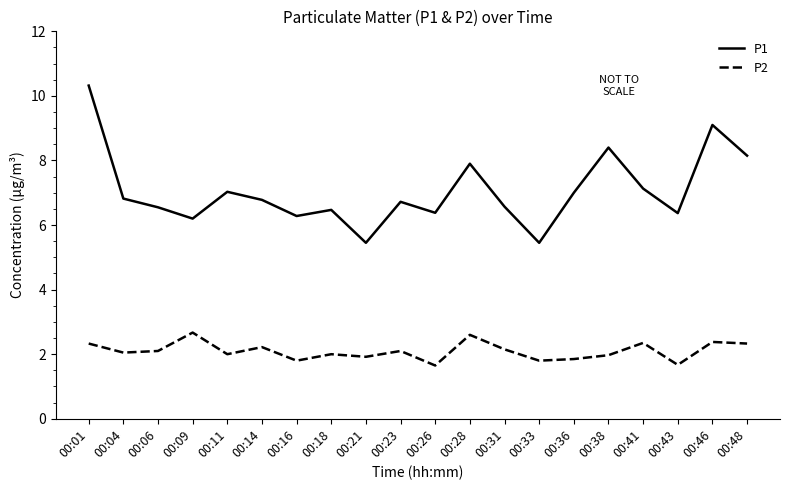

List the series in order of their peak value, highest first.

P1, P2